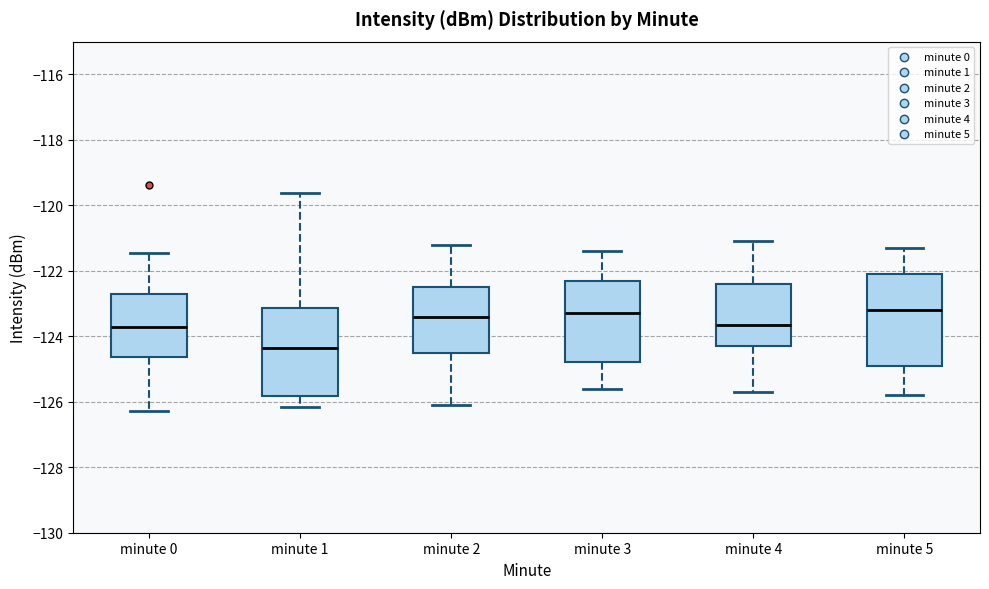

Which box's median line is the lowest?

minute 1